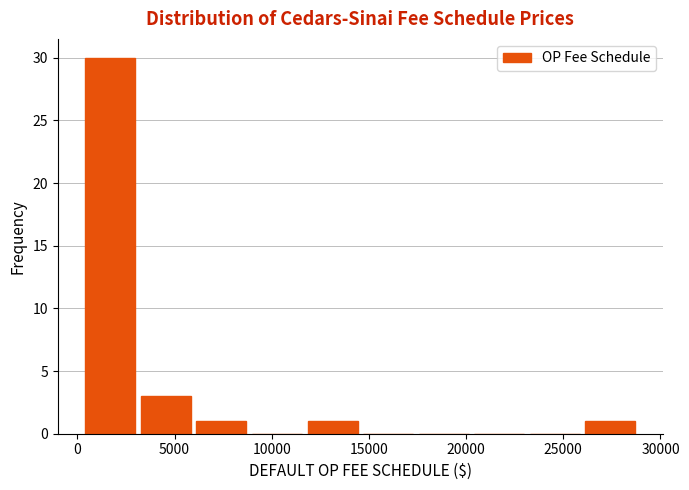

Reading left to right, list every bar in this chart as the range it spans on the x-axis followed by its height. Neither the bar edges nor the heights are printed on the chart, so give them approximately, as read against the axes.

500 to 3000: 30
3000 to 6000: 3
6000 to 9000: 1
9000 to 11500: 0
11500 to 14500: 1
14500 to 17500: 0
17500 to 20500: 0
20500 to 23000: 0
23000 to 26000: 0
26000 to 29000: 1